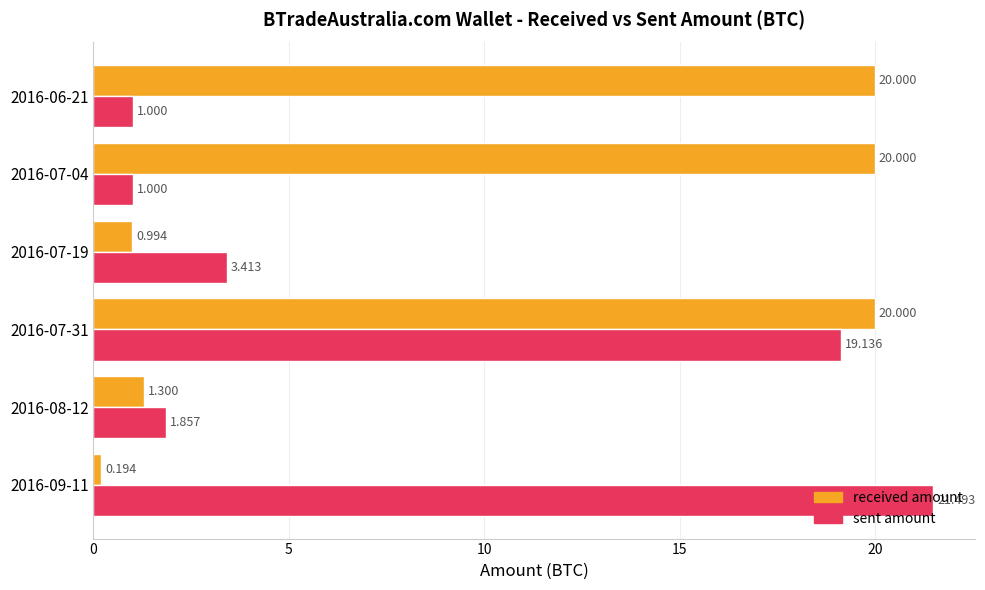

Which series has the largest total across all categories?

received amount